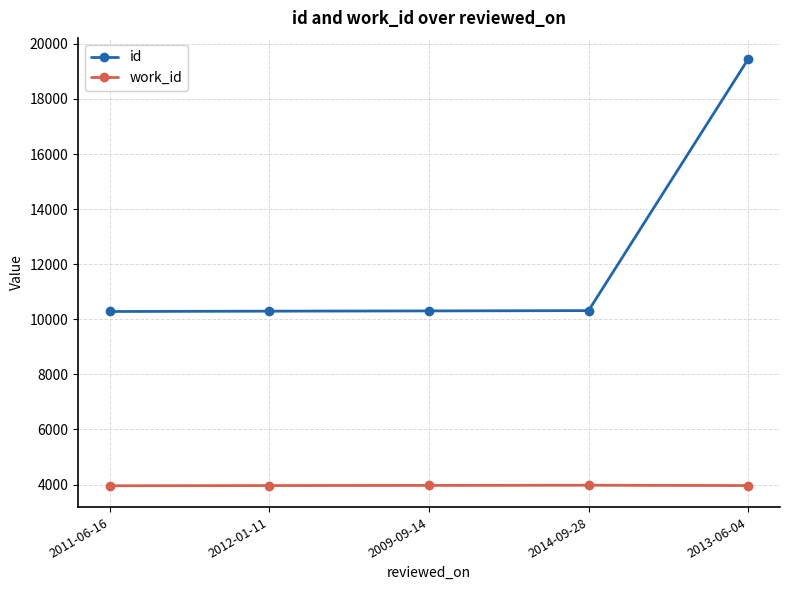

How many lines are shown in the chart?

2